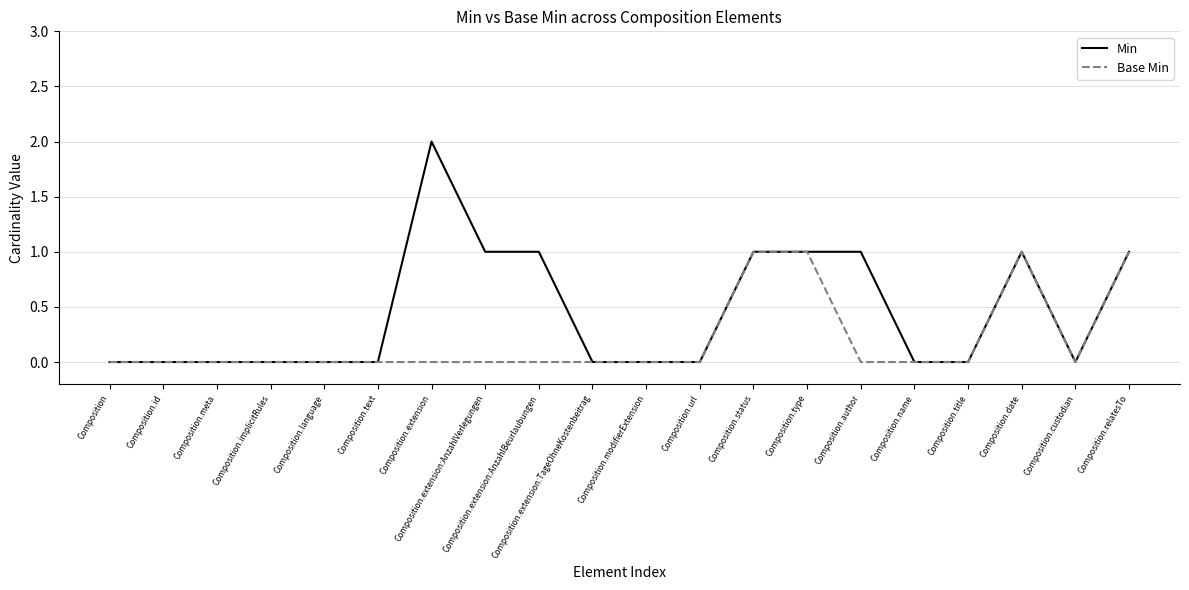

Which series has the widest spread of values?

Min